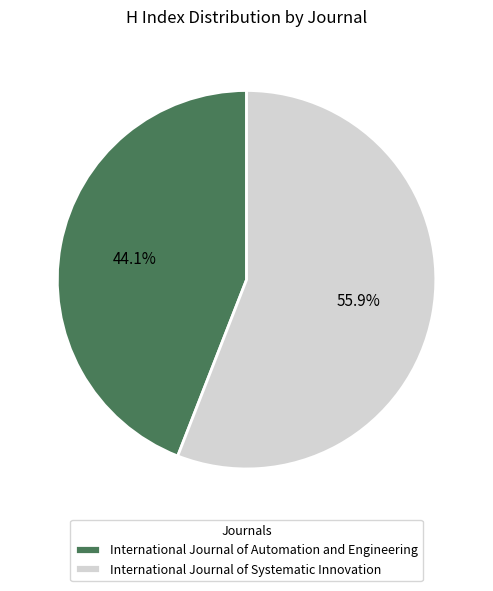

What is the ratio of the value at International Journal of Systematic Innovation to the value at International Journal of Automation and Engineering?

1.3